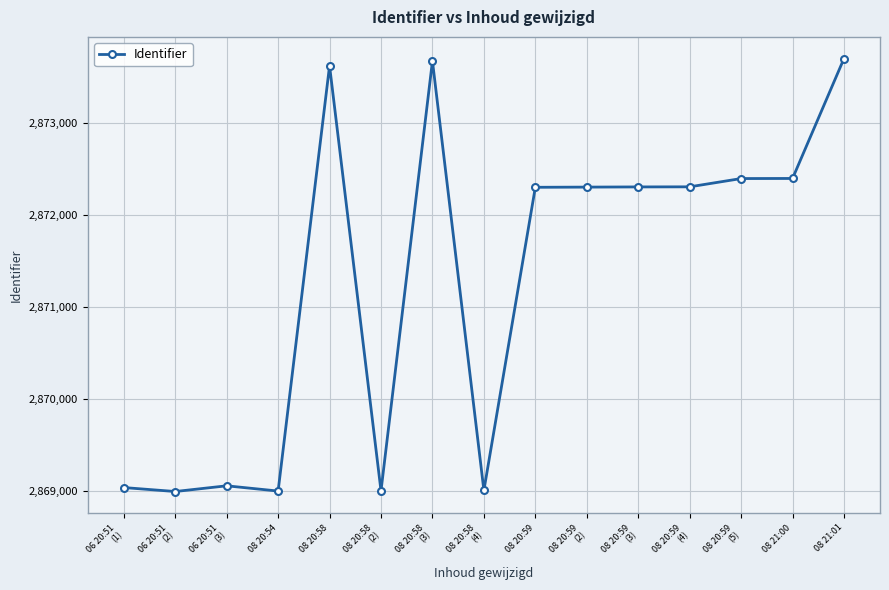

Is it true that the value at 08 20:54 is 4335837?

False